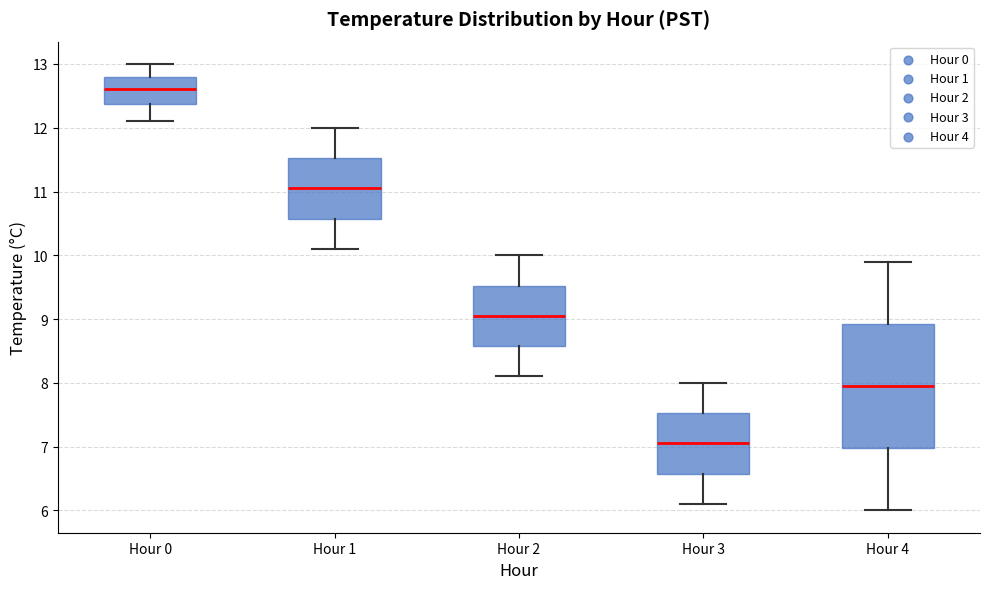

Where does the lower whisker of the box for Hour 0 end on the y-axis? The values are not printed on the chart, so give them approximately, as read against the axis.

12.1